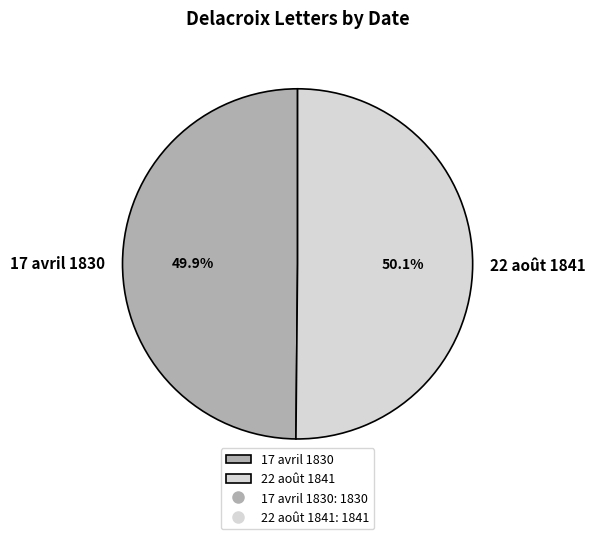

Is there a majority slice in this chart?

Yes